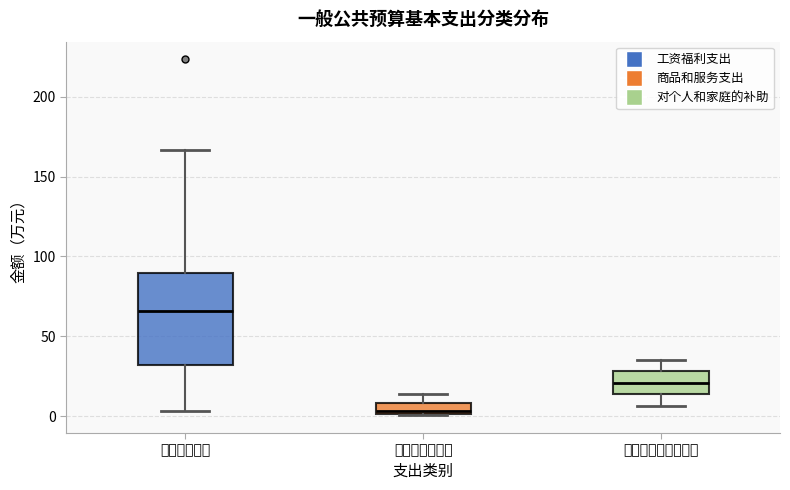

Which box's median line is the highest?

工资福利支出